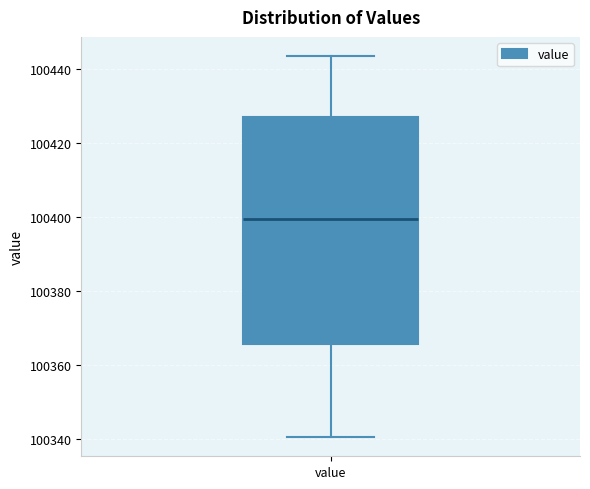

Read this box plot against the y-axis: the position of the median line, the range covered by the box, and the ends of both whiskers. The values are not printed on the chart, so give them approximately, as read against the axis.

median 100400, box 100366 to 100428, whiskers 100340 to 100444